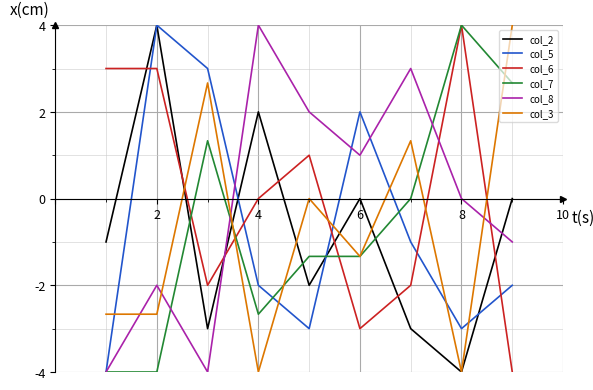

What is the greatest value displayed?

4.0